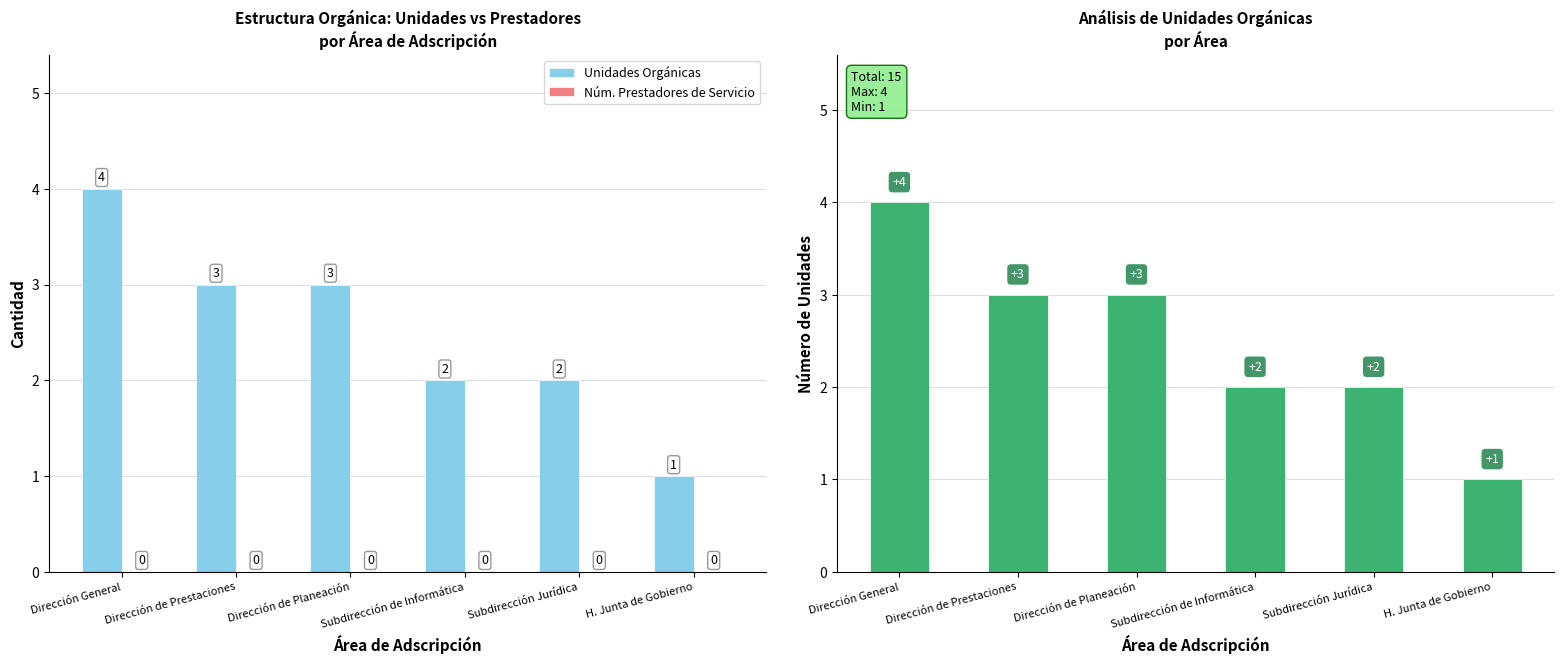

Reading left to right, extract all data points from this chart.

Unidades Orgánicas: 4	3	3	2	2	1
Núm. Prestadores de Servicio: 0	0	0	0	0	0